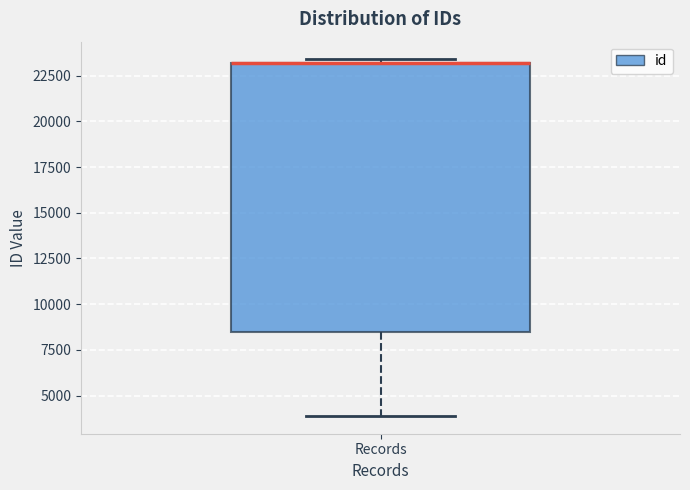

Where is the lower edge of the box for Records on the y-axis? The values are not printed on the chart, so give them approximately, as read against the axis.

8500